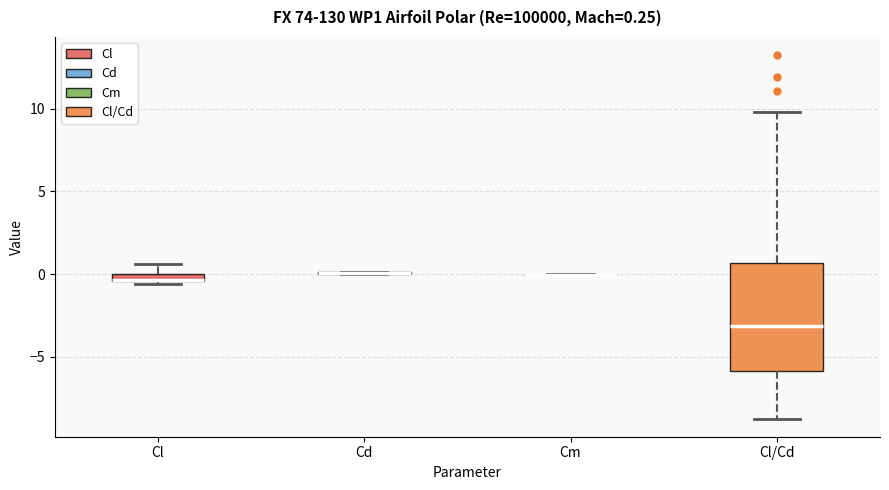

Comparing the boxes themselves (not the whiskers), which one is the tallest?

Cl/Cd